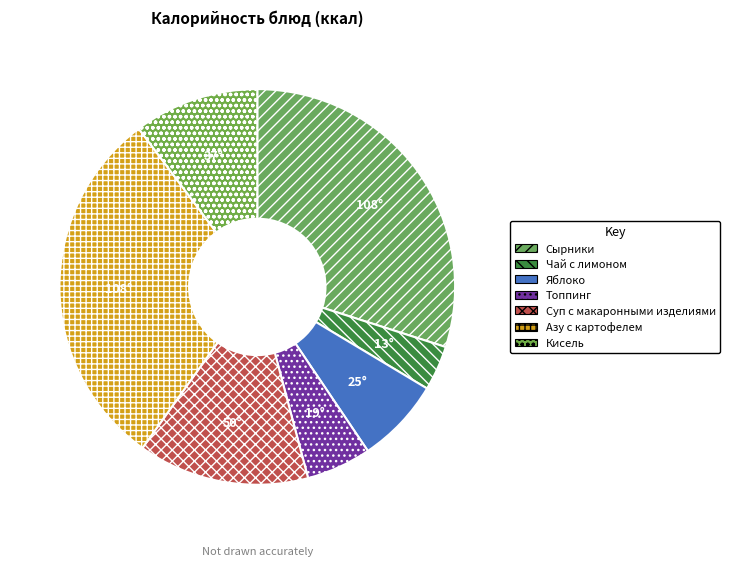

What is the smallest slice in the pie chart?

Чай с лимоном